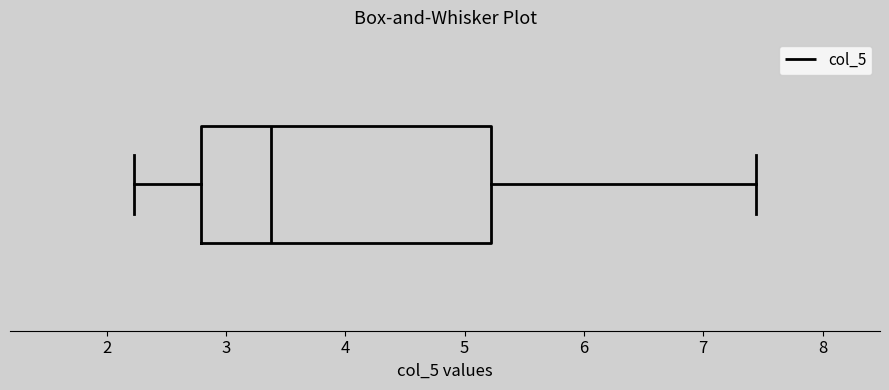

Read this box plot against the x-axis: the position of the median line, the range covered by the box, and the ends of both whiskers. The values are not printed on the chart, so give them approximately, as read against the axis.

median 3.4, box 2.8 to 5.2, whiskers 2.2 to 7.4